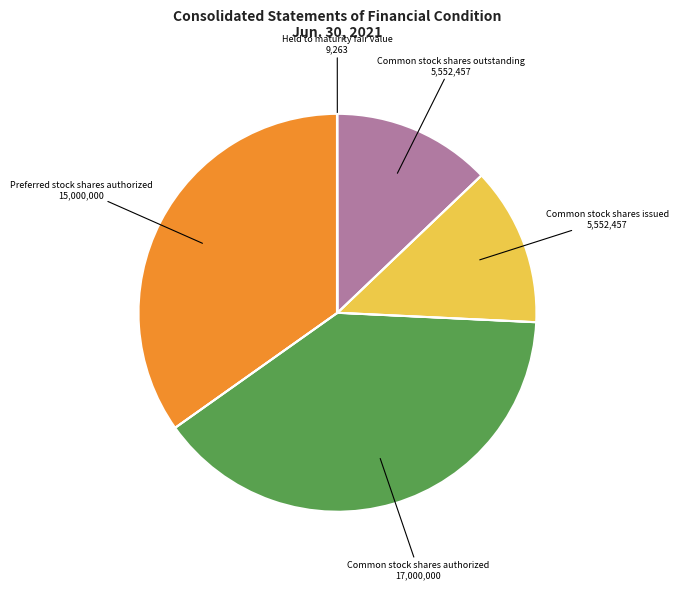

Is there a majority slice in this chart?

No